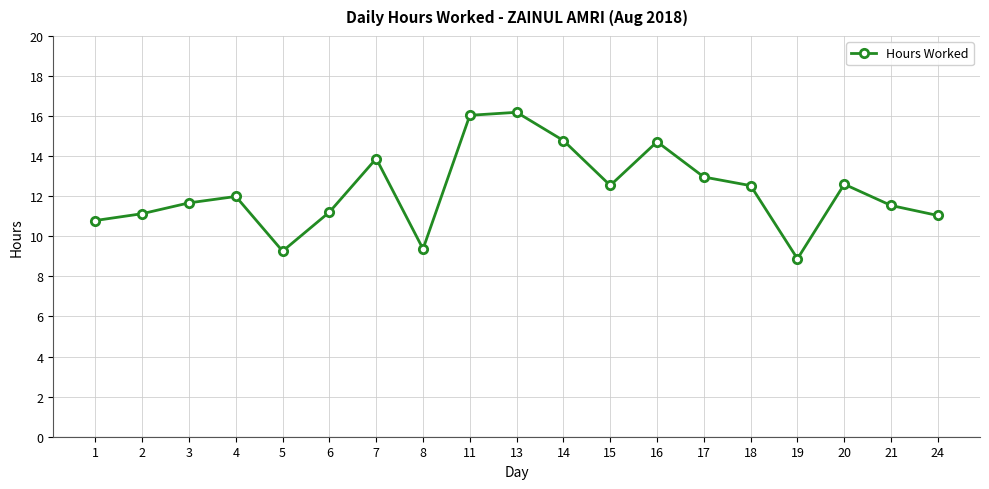

True or false: the data shows 14.7 at 16.

True